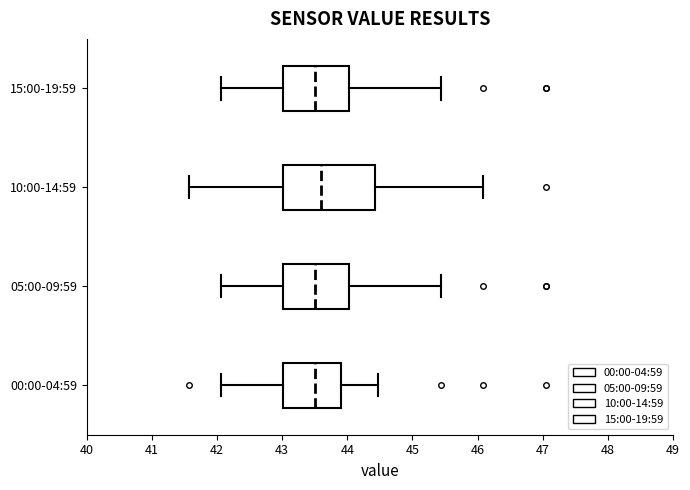

Reading bottom to top, read every box against the x-axis: the position of its median line, the range the box covers, and the ends of its whiskers. The values are not printed on the chart, so give them approximately, as read against the axis.

00:00-04:59: median 43.5, box 43.0 to 43.9, whiskers 42.1 to 44.5
05:00-09:59: median 43.5, box 43.0 to 44.0, whiskers 42.1 to 45.4
10:00-14:59: median 43.6, box 43.0 to 44.4, whiskers 41.6 to 46.1
15:00-19:59: median 43.5, box 43.0 to 44.0, whiskers 42.1 to 45.4